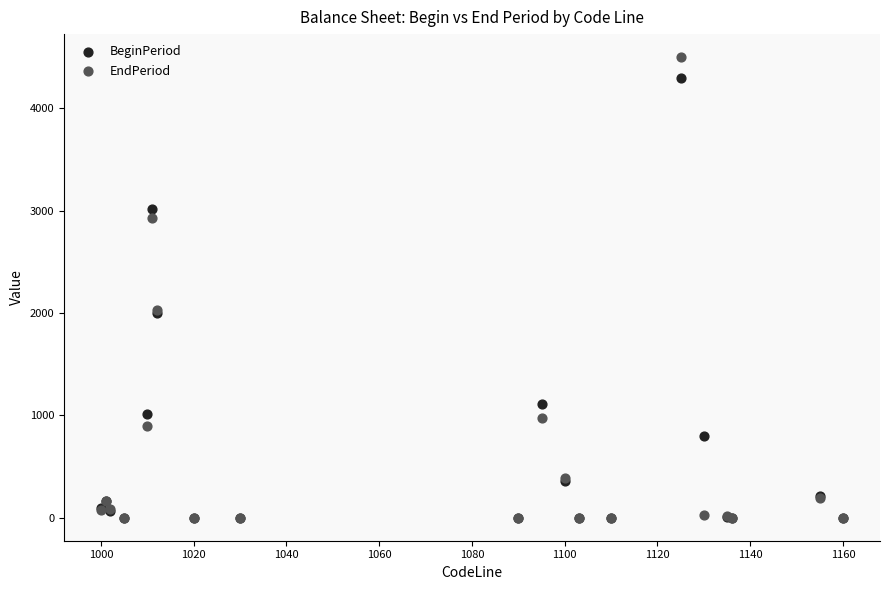

What are all the series names shown in the legend?

BeginPeriod, EndPeriod